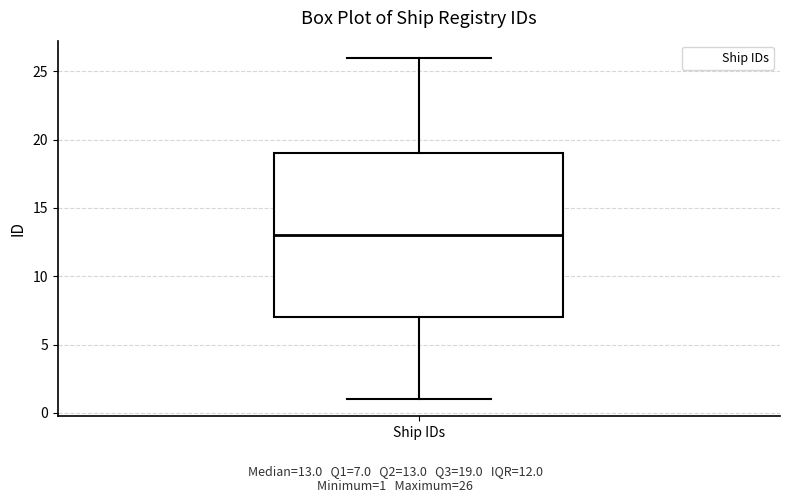

Read this box plot against the y-axis: the position of the median line, the range covered by the box, and the ends of both whiskers. The values are not printed on the chart, so give them approximately, as read against the axis.

median 13, box 7 to 19, whiskers 1 to 26